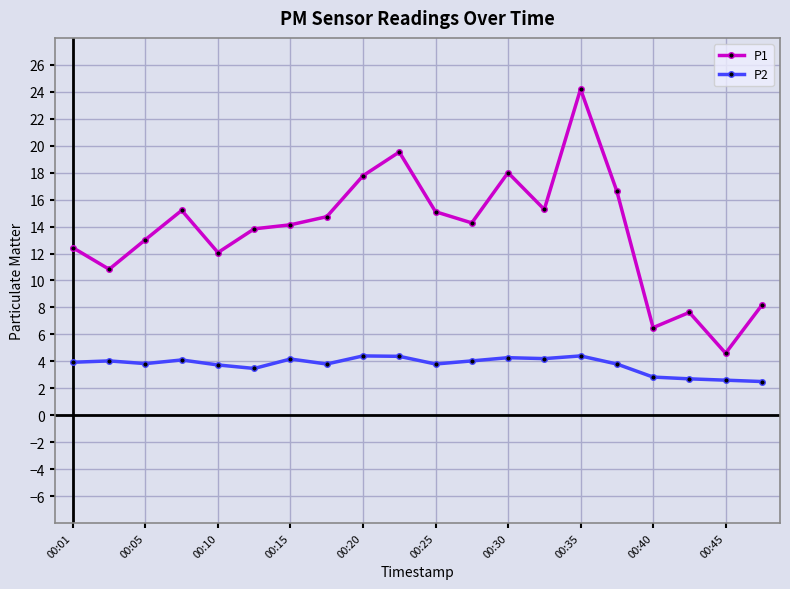

What is the value of the P1 point at the 5th from the left?

12.1